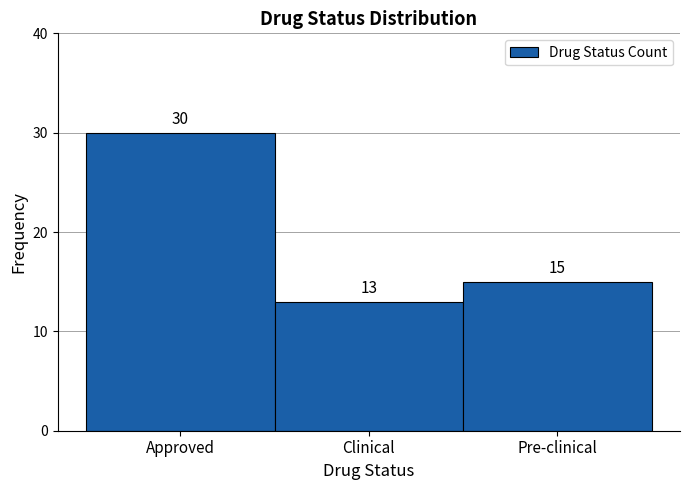

Reading right to left, what are all the values shown in this chart?

15	13	30